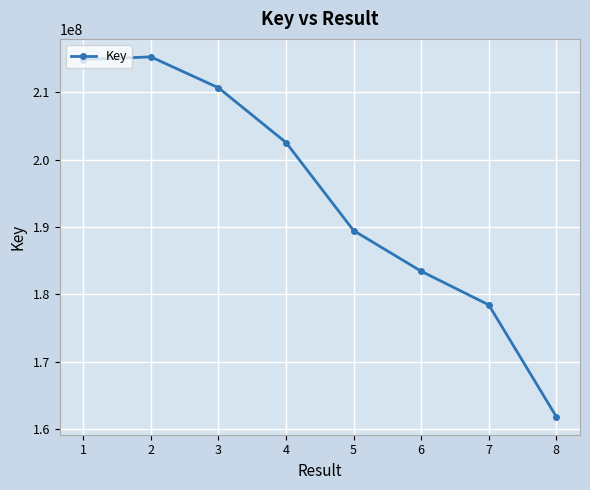

Is it true that the value at 1 is 85586829?

False